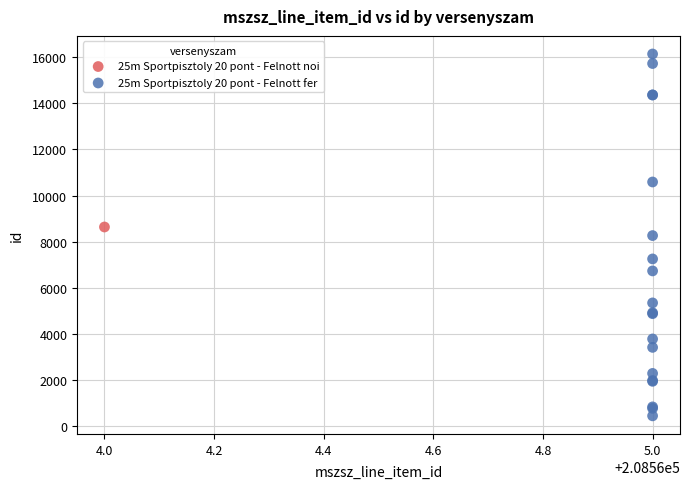

What are all the series names shown in the legend?

25m Sportpisztoly 20 pont - Felnott noi, 25m Sportpisztoly 20 pont - Felnott fer